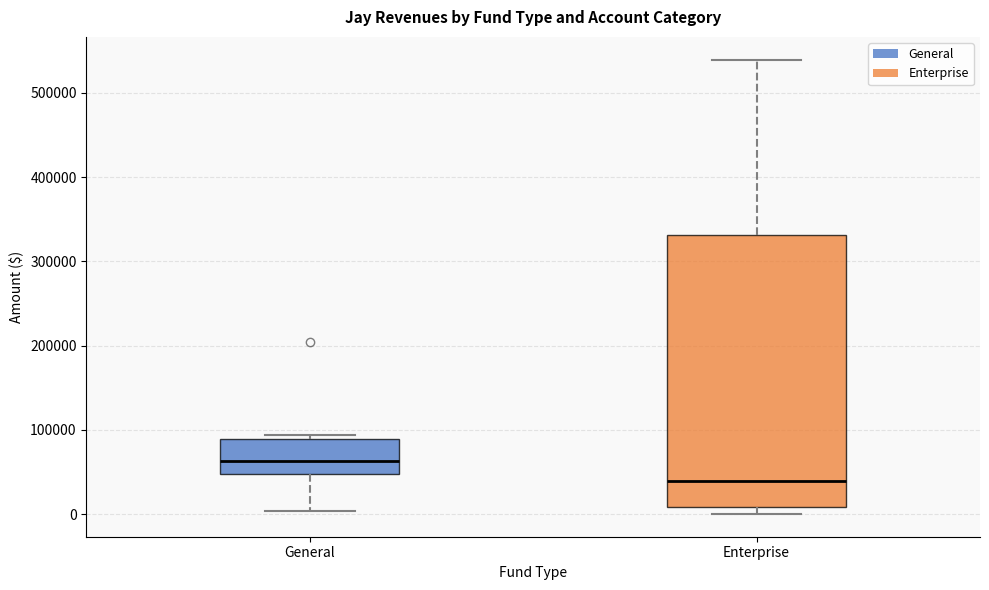

Which box's median line is the highest?

General